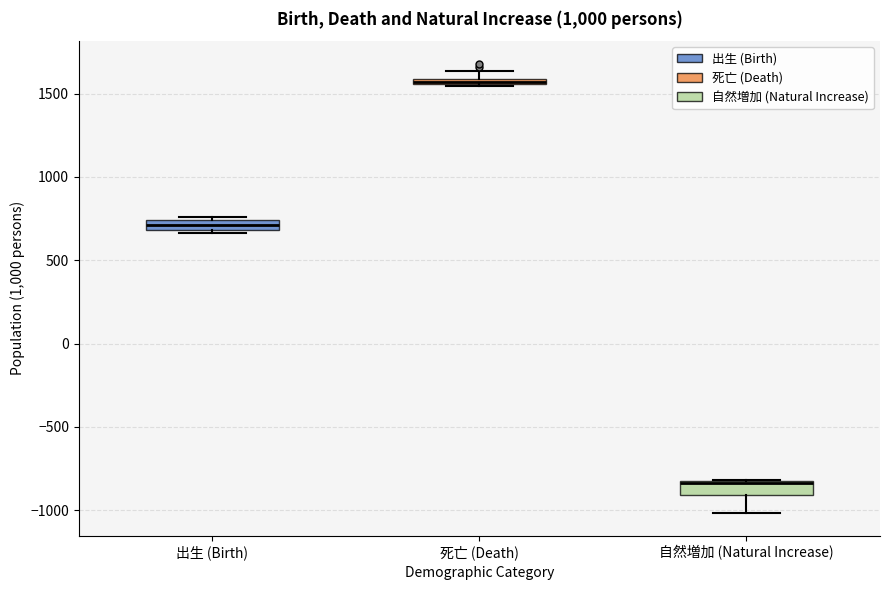

Which box's median line is the highest?

死亡 (Death)